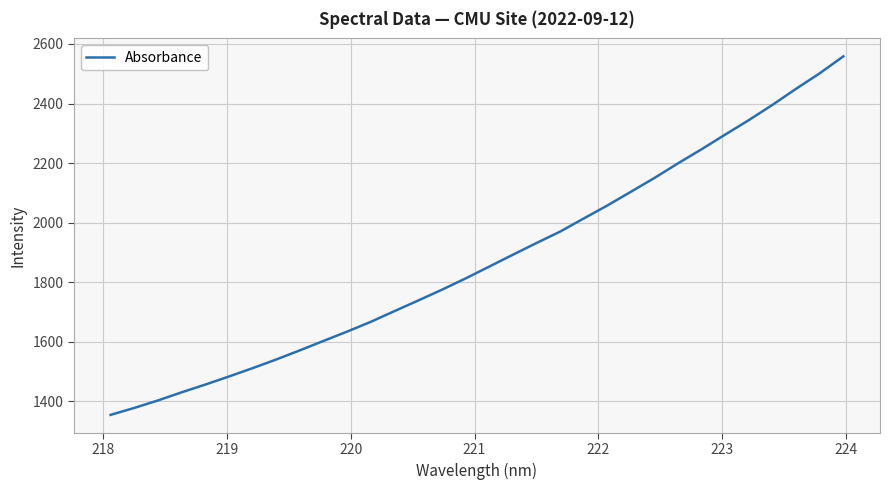

What is the minimum value shown in the chart?

1354.9